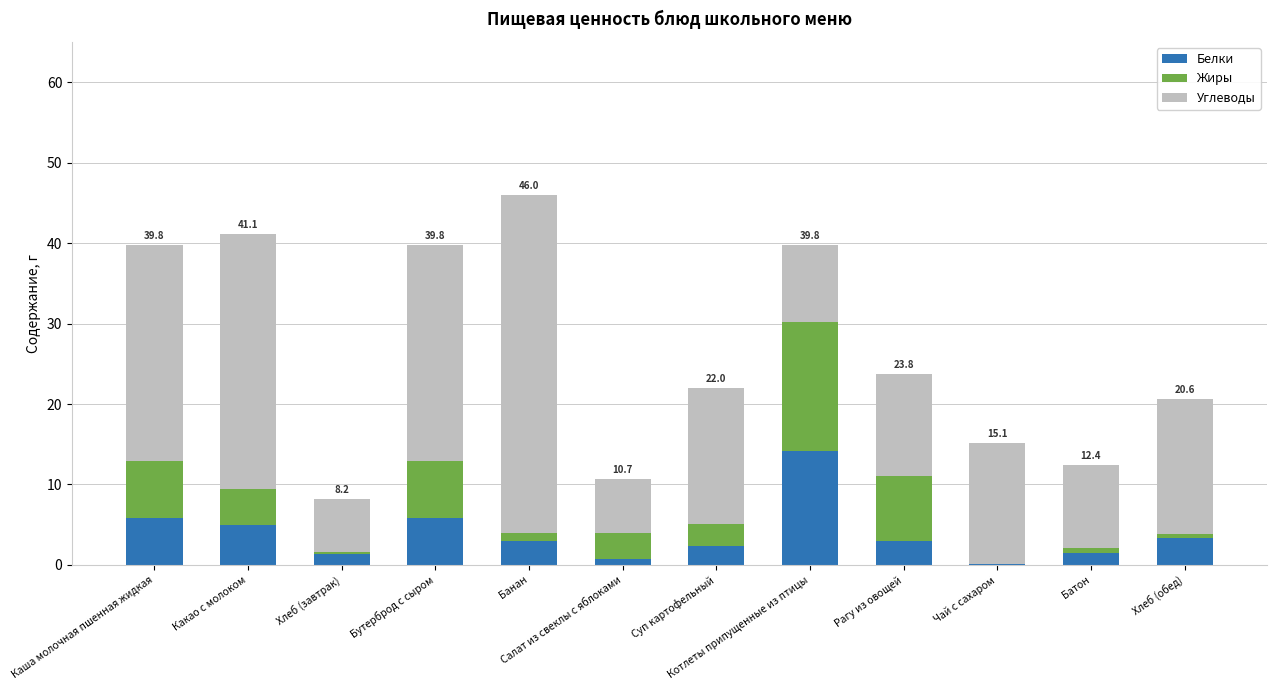

At which category is the sum across all series the highest?

Банан